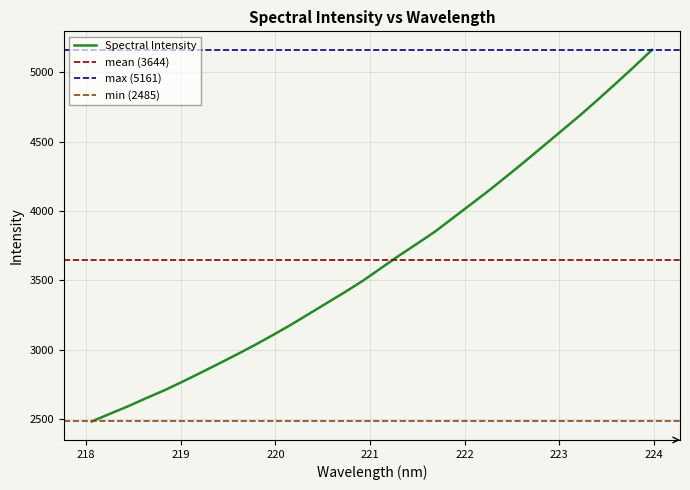

What is the maximum value shown in the chart?

5161.2